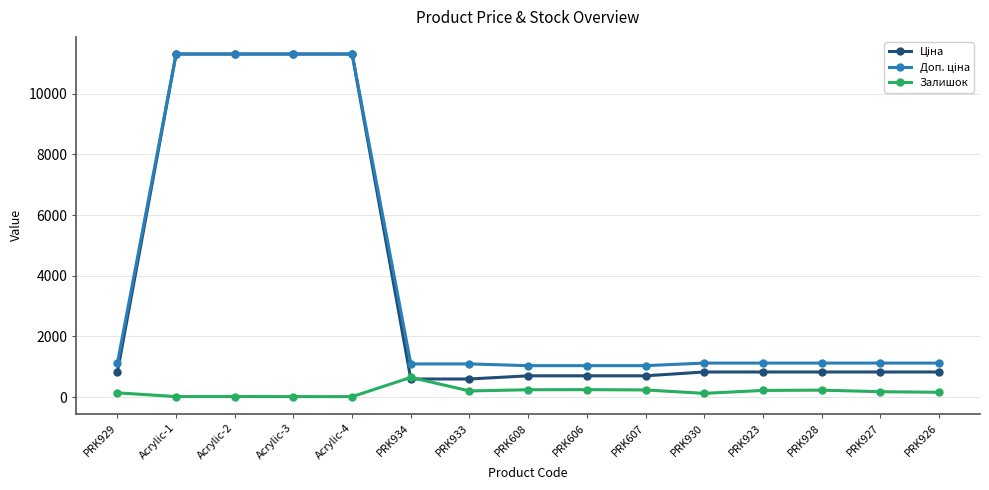

True or false: Залишок has more than 0 interior local peaks.

True